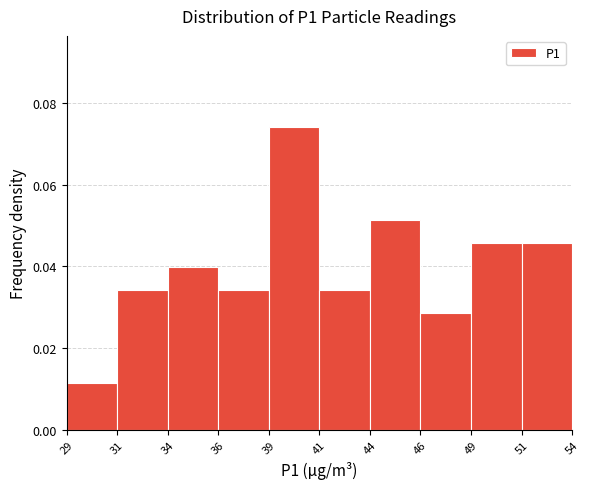

Count the values in the range 0 to 1.

10